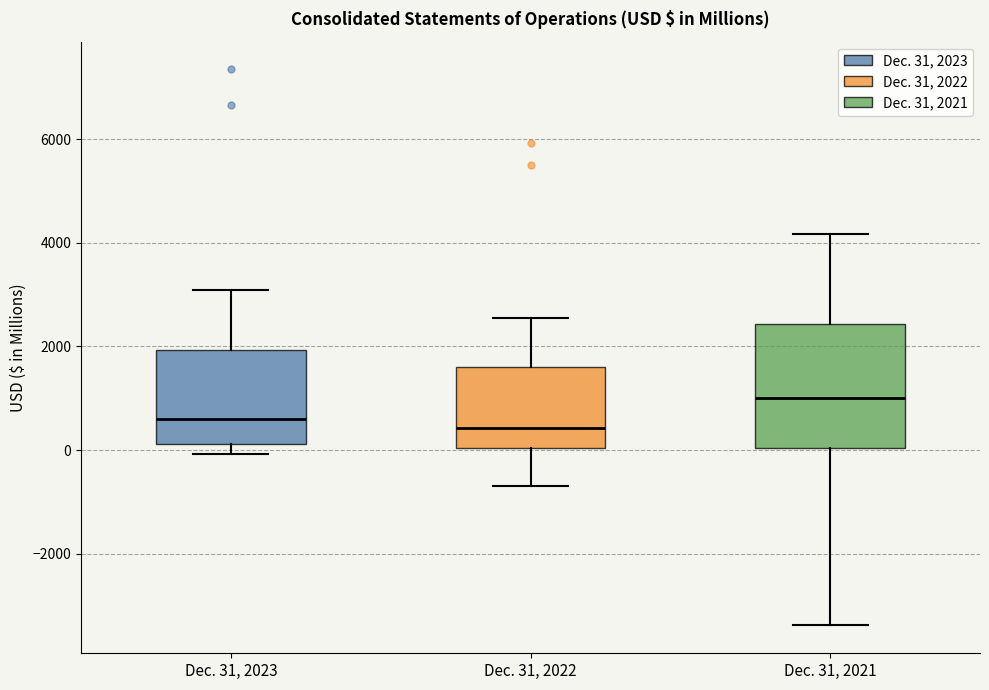

Where does the upper whisker of the box for Dec. 31, 2022 end on the y-axis? The values are not printed on the chart, so give them approximately, as read against the axis.

2600